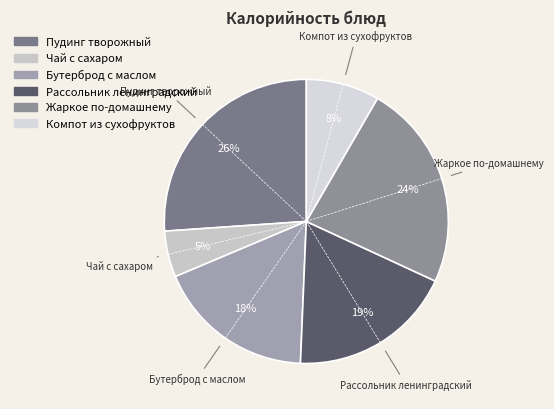

To the nearest percent, what is the combined percentage of Бутерброд с маслом and Компот из сухофруктов?

26%